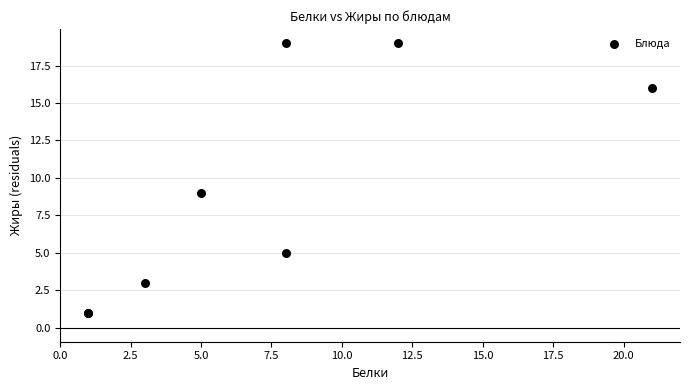

What Y value in the scatter plot is closest to 10?

9